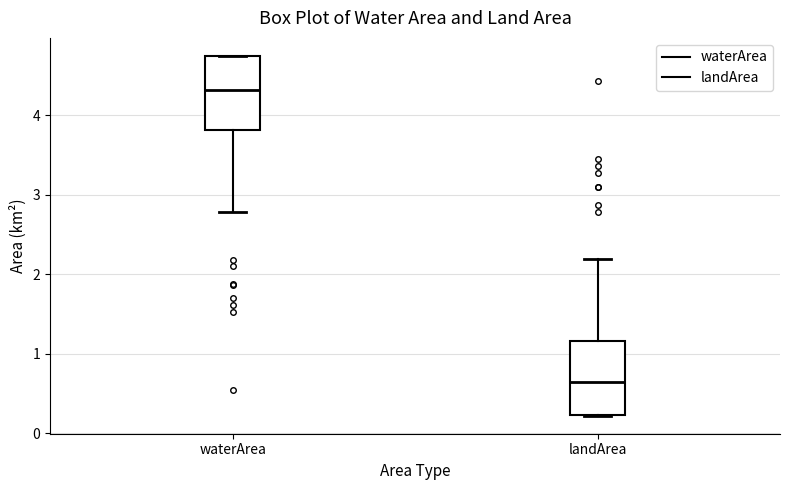

Reading left to right, transcribe this box plot: for each box, give where its median line is, the range the box spans, and where its two whiskers end, as read against the y-axis. The values are not printed on the chart, so give them approximately, as read against the axis.

waterArea: median 4.3, box 3.8 to 4.8, whiskers 2.8 to 4.8
landArea: median 0.6, box 0.2 to 1.2, whiskers 0.2 to 2.2